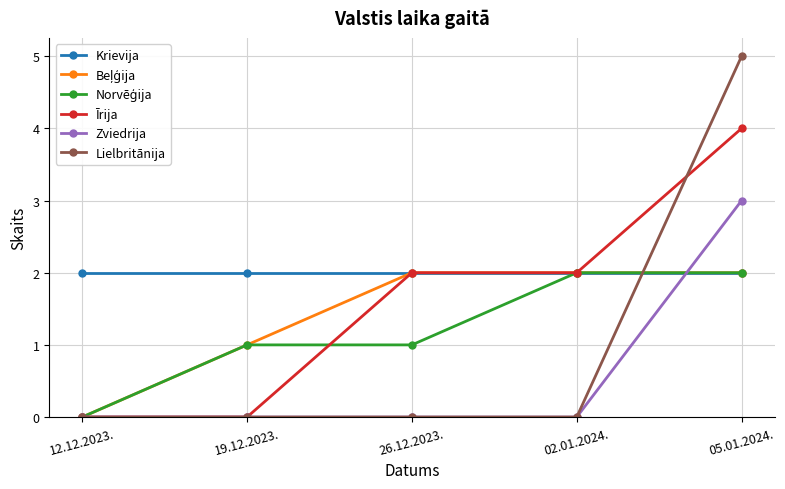

At which category is the sum across all series the highest?

05.01.2024.